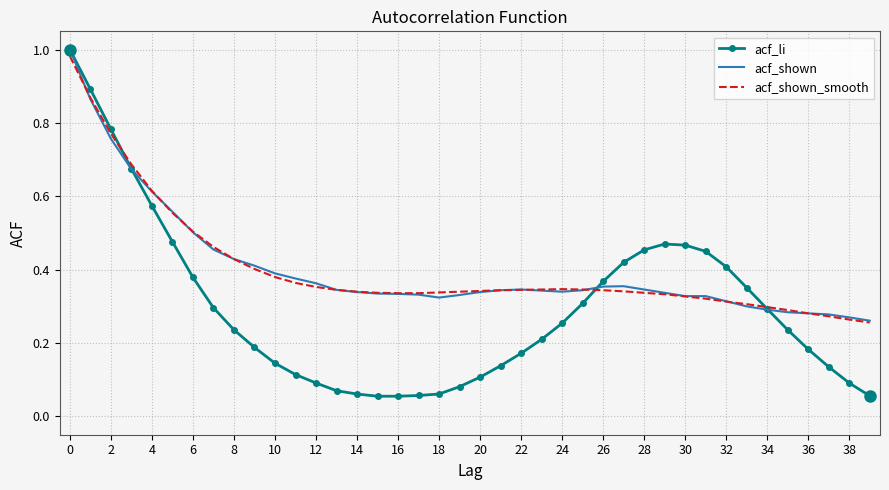

Which series has the largest range (max minus min)?

acf_li